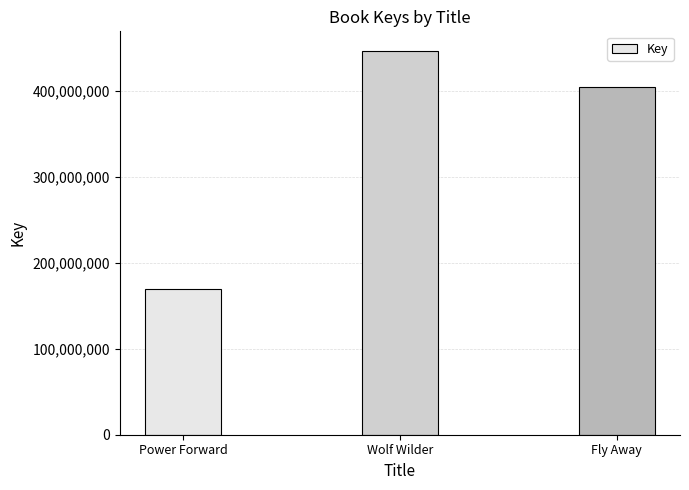

Reading right to left, extract all data points from this chart.

403910348	446688505	169188594